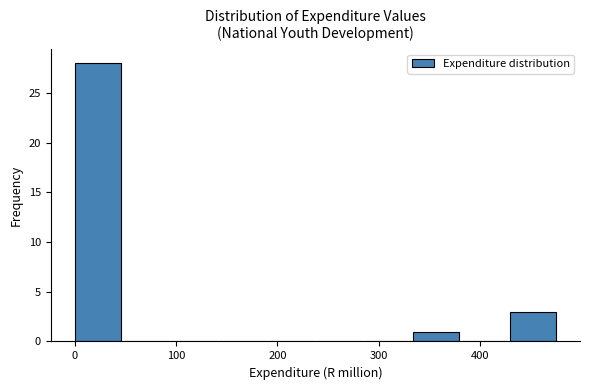

What is the height of the bar covering 0 to 50 on the x-axis? Neither the bar edges nor the heights are printed on the chart, so give them approximately, as read against the axes.

28